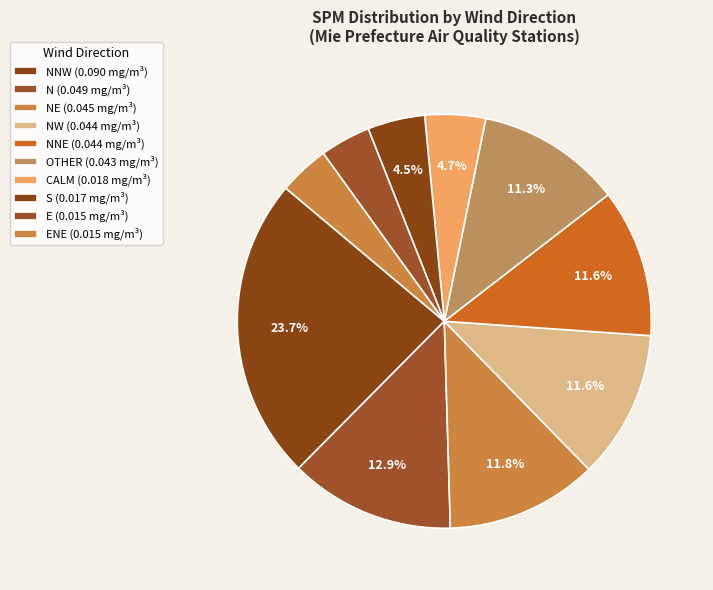

Count the number of slices in the pie.

10